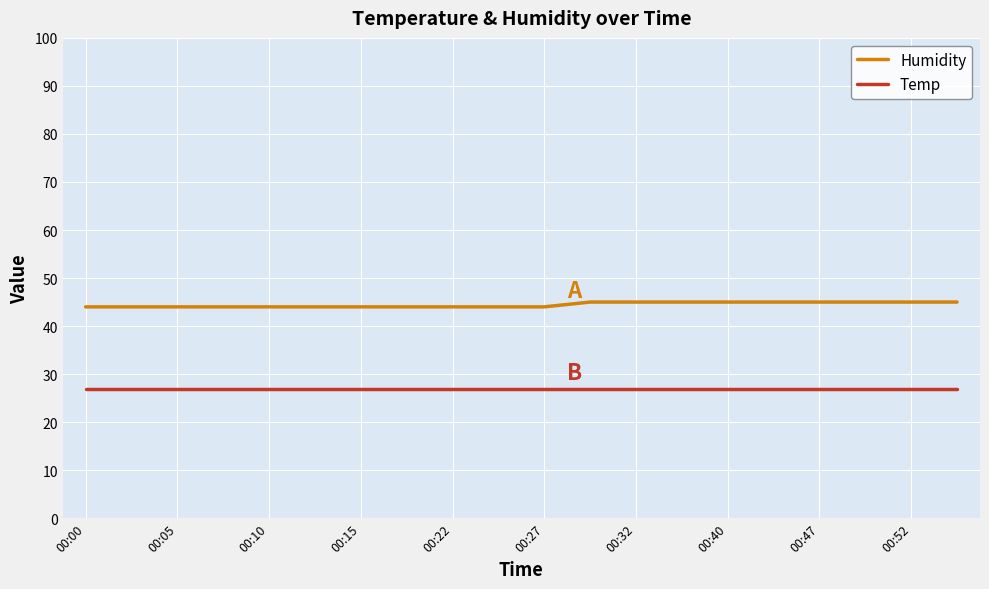

Which series has the widest spread of values?

Humidity